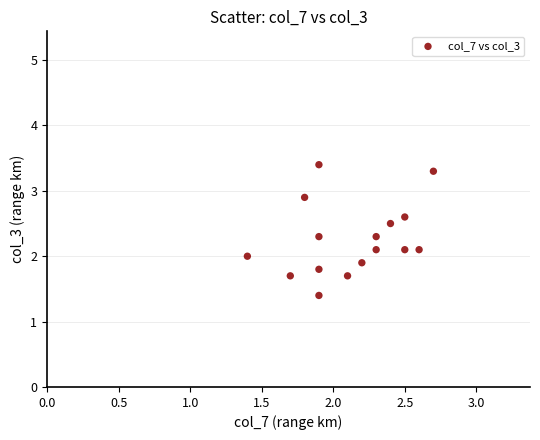

What is the range of Y values (max minus min)?

2.0